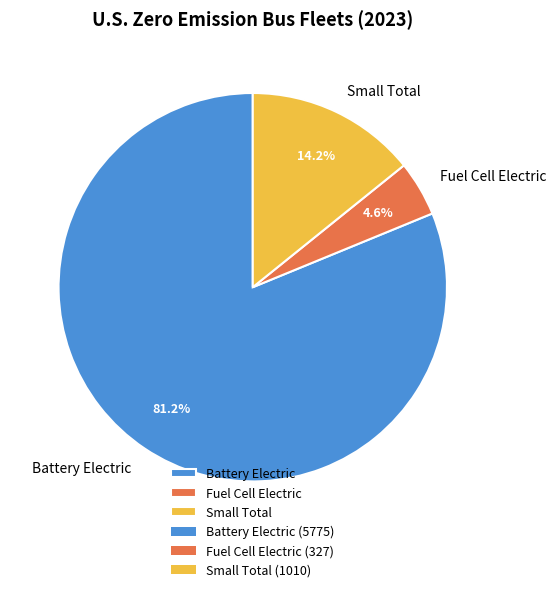

Which slice is the largest?

Battery Electric